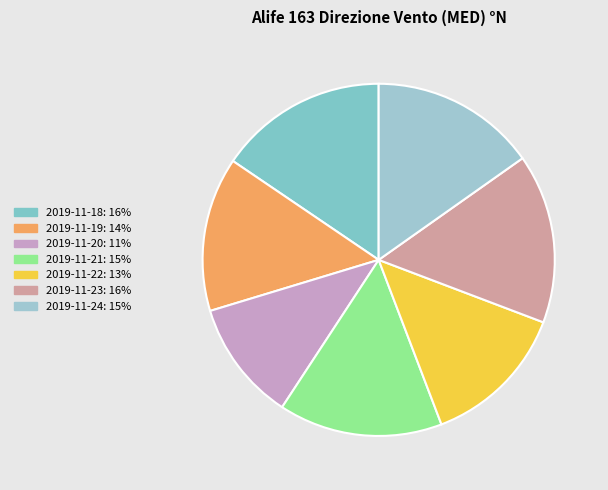

Is it true that 2019-11-19 is 28% of the pie?

False